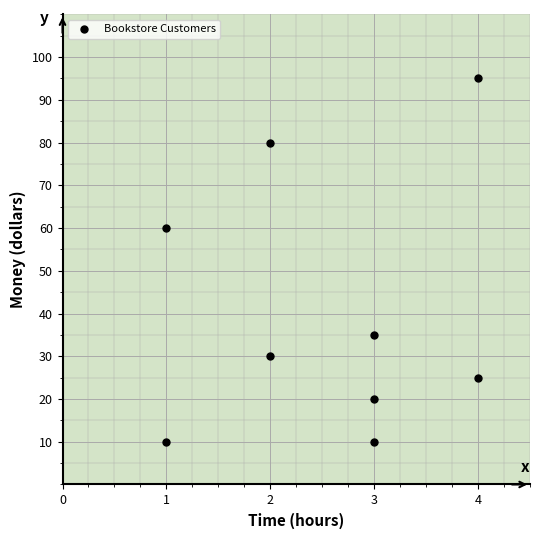

What is the range of X values (max minus min)?

3